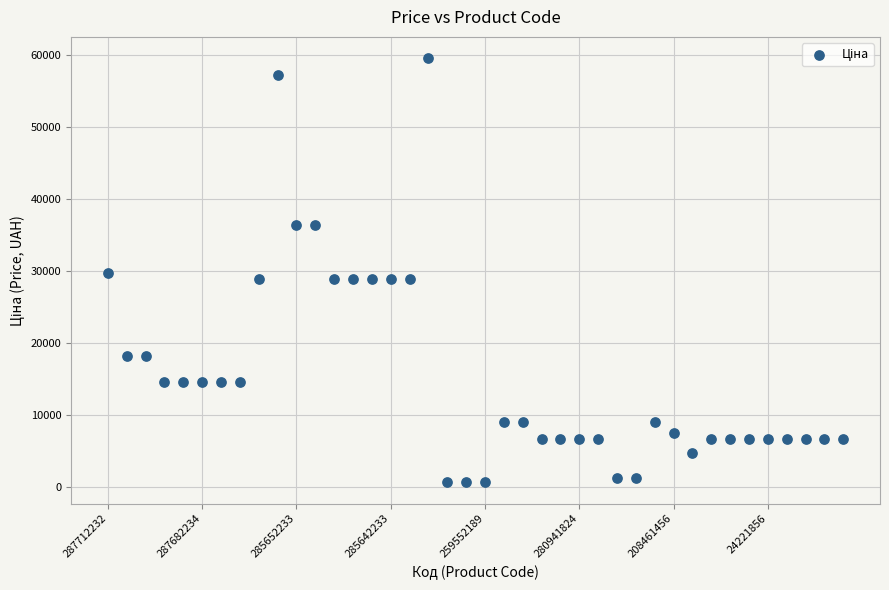

What is the range of Y values (max minus min)?

58850.8